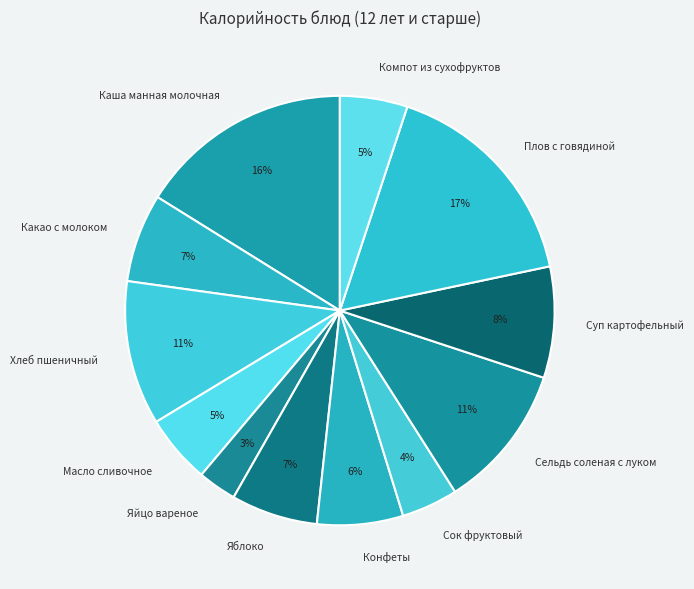

To the nearest percent, what portion does Яблоко represent?

7%